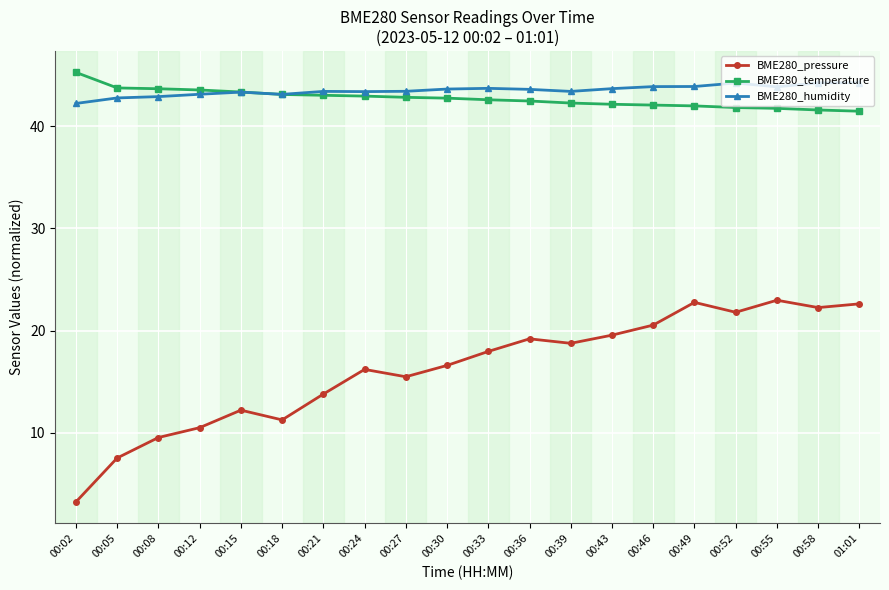

What is the label of the 11th point from the left?

00:33